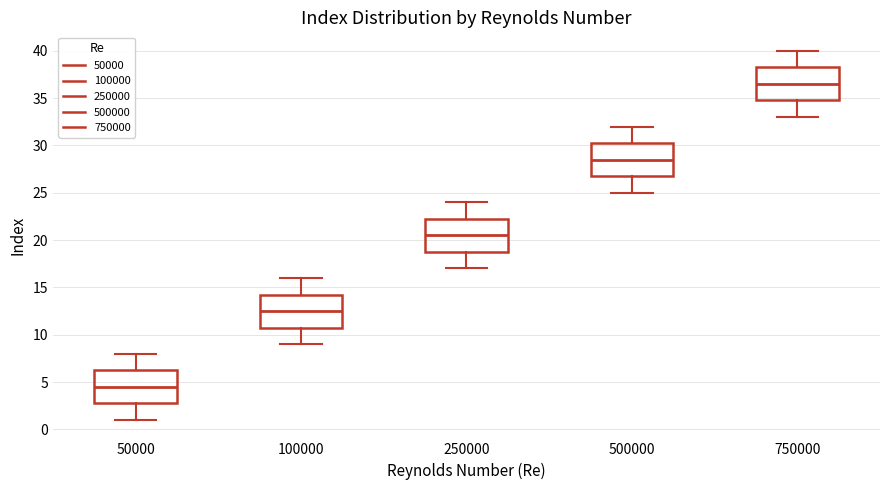

Reading left to right, read every box against the y-axis: the position of its median line, the range the box covers, and the ends of its whiskers. The values are not printed on the chart, so give them approximately, as read against the axis.

50000: median 4.5, box 3.0 to 6.5, whiskers 1.0 to 8.0
100000: median 12.5, box 11.0 to 14.5, whiskers 9.0 to 16.0
250000: median 20.5, box 19.0 to 22.5, whiskers 17.0 to 24.0
500000: median 28.5, box 27.0 to 30.5, whiskers 25.0 to 32.0
750000: median 36.5, box 35.0 to 38.5, whiskers 33.0 to 40.0